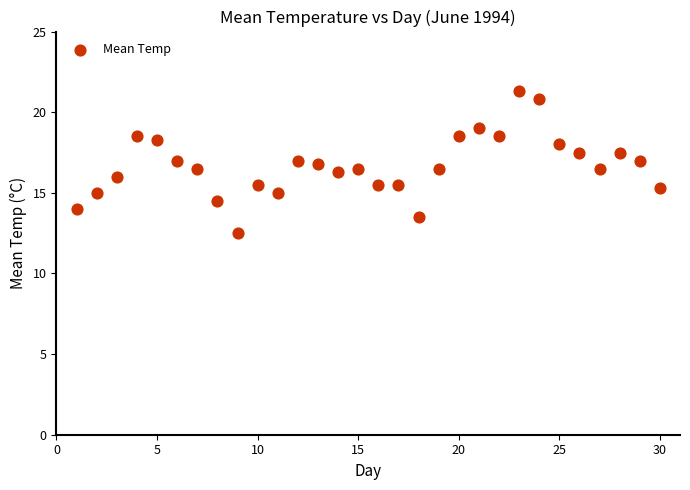

What is the range of X values (max minus min)?

29.0